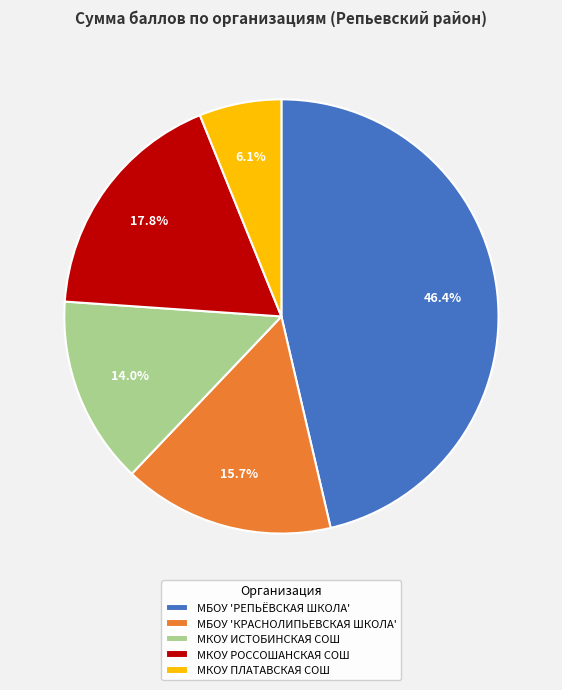

How many slices are in this pie chart?

5